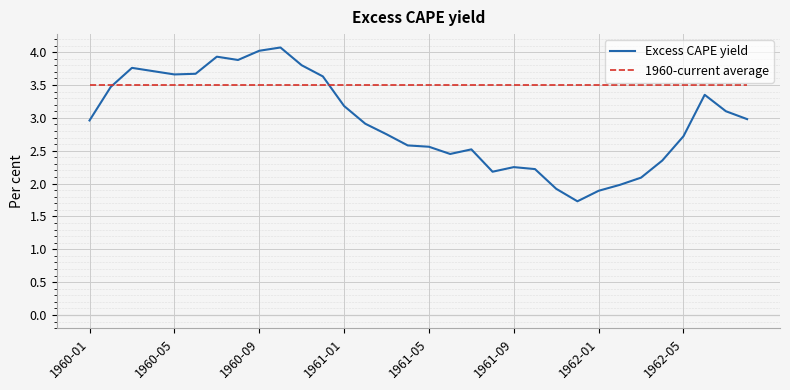

Rank the series by their maximum value, from highest to lowest.

Excess CAPE yield, 1960-current average